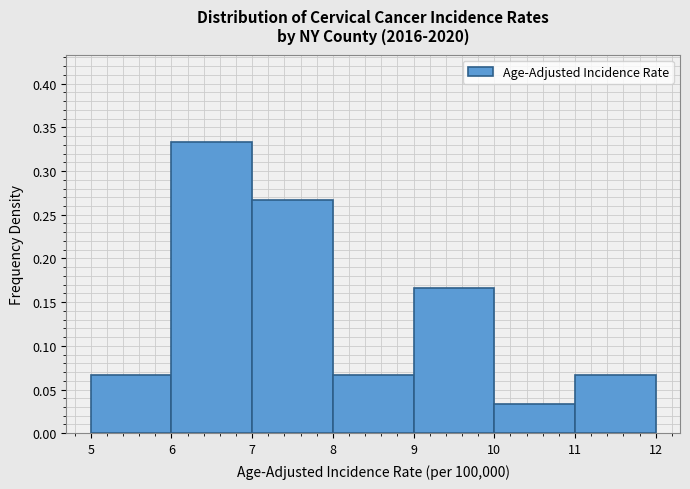

Reading left to right, transcribe this chart: for each bar, give the range it covers on the x-axis and its height. The values are not printed on the chart, so give them approximately, as read against the axis.

5 to 6: 0.065
6 to 7: 0.335
7 to 8: 0.265
8 to 9: 0.065
9 to 10: 0.165
10 to 11: 0.035
11 to 12: 0.065